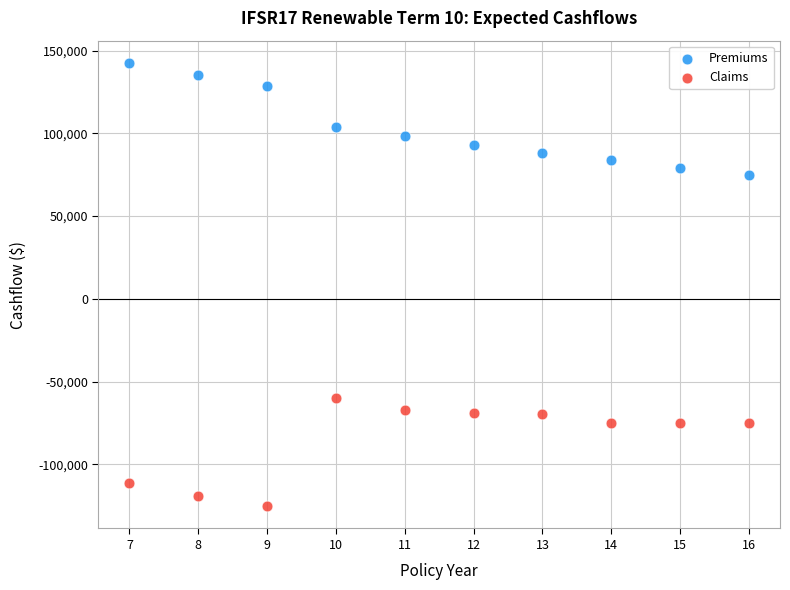

Which series contains the highest Y value?

Premiums